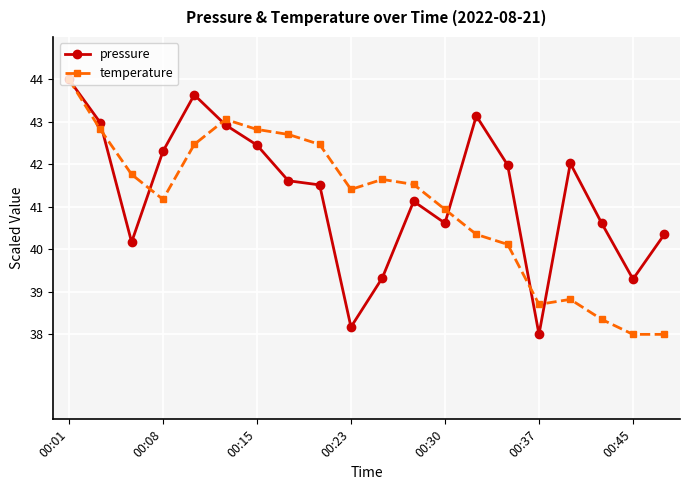

At how many categories does at least one series exceed 38?

20